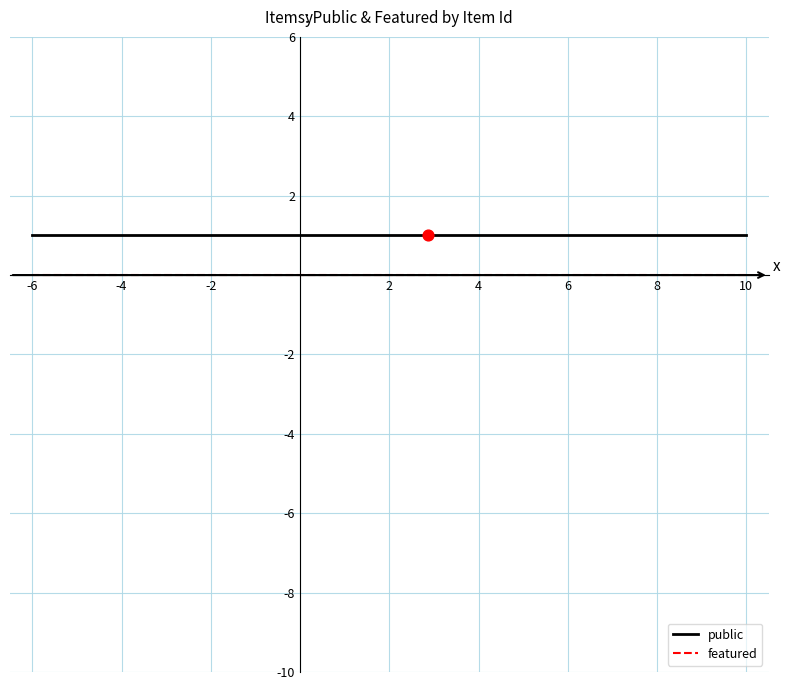

What is the total value across all series at 4?

1